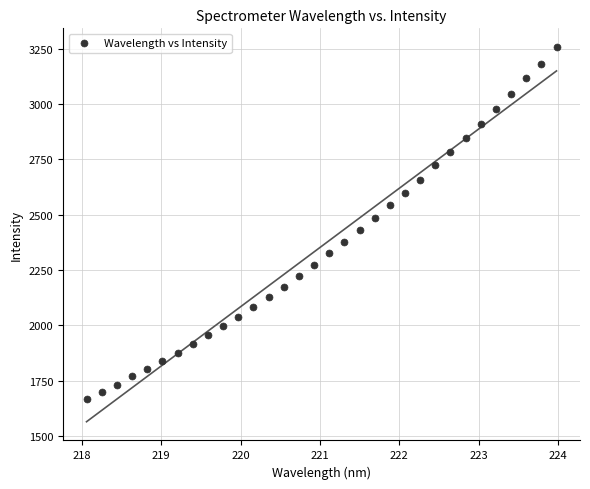

What is the range of Y values (max minus min)?

1588.5